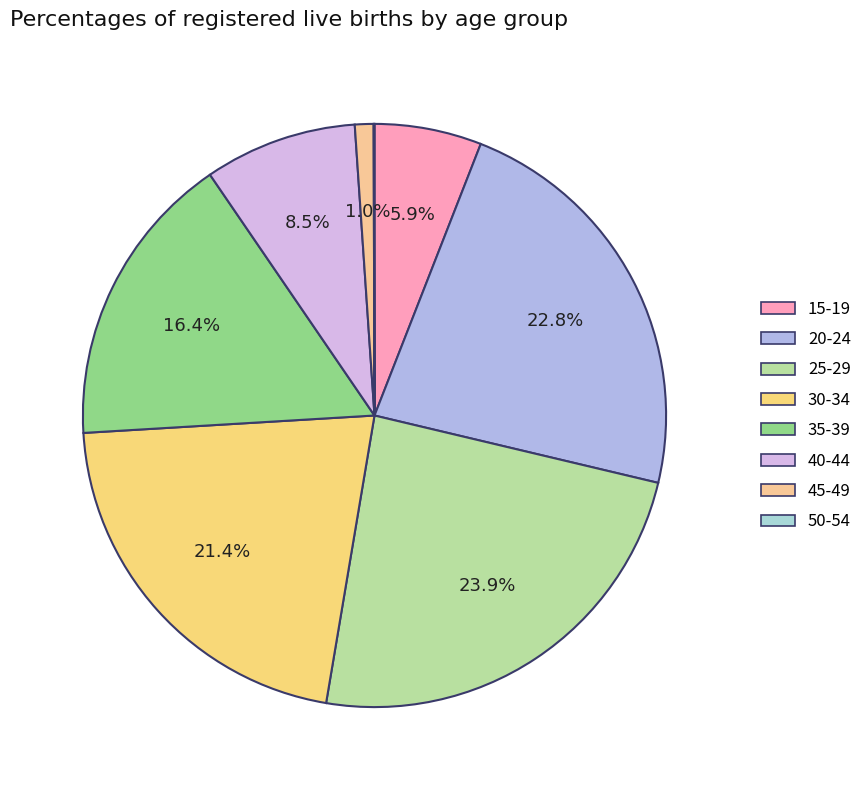

Is it true that 40-44 is 8% of the pie?

True